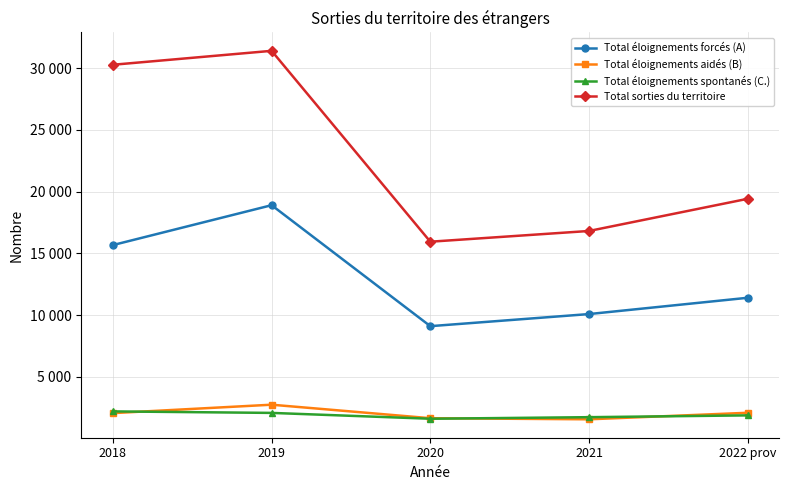

Is this an area chart (filled region under the line)?

No